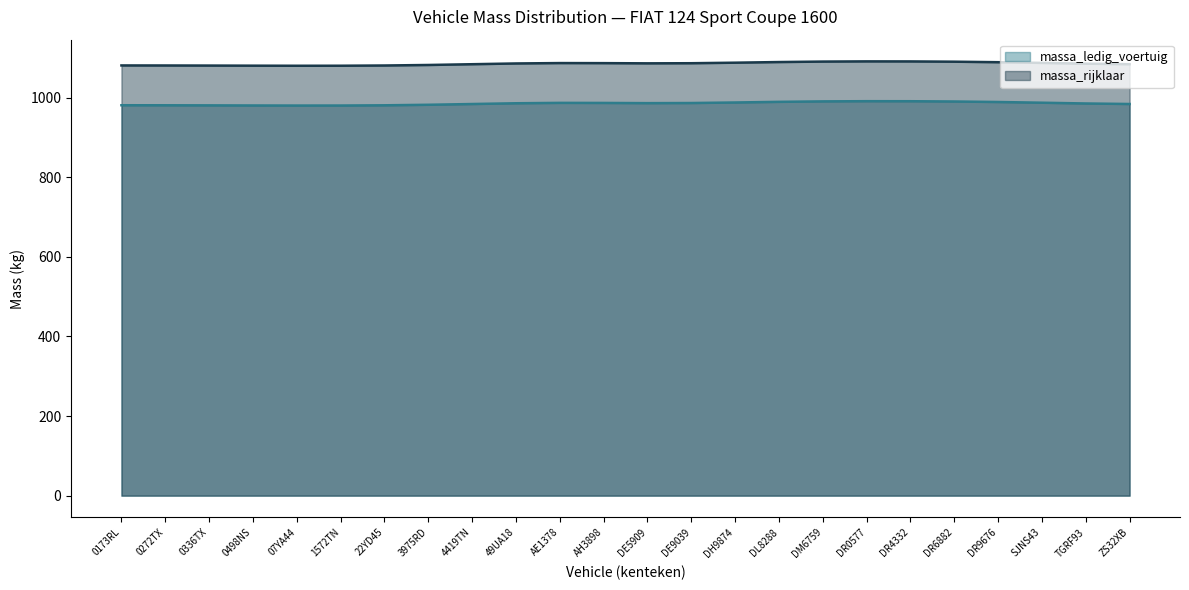

What is the lowest value of the massa_ledig_voertuig series?

980.1